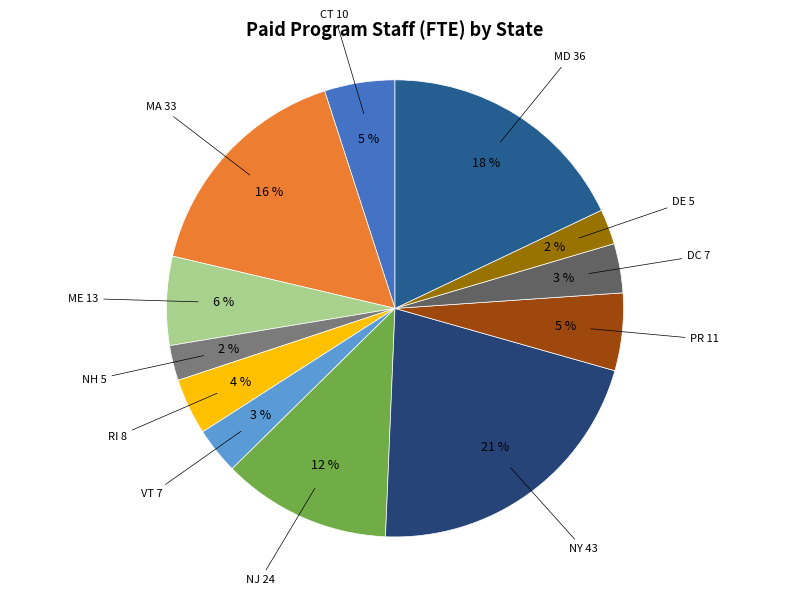

Between NY and VT, which is larger?

NY